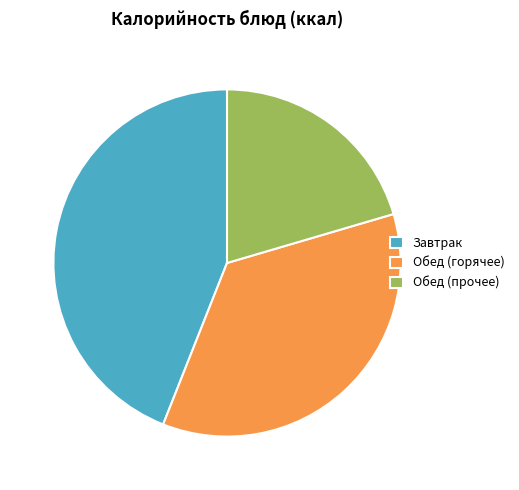

Is there any slice that represents more than half of the pie?

No